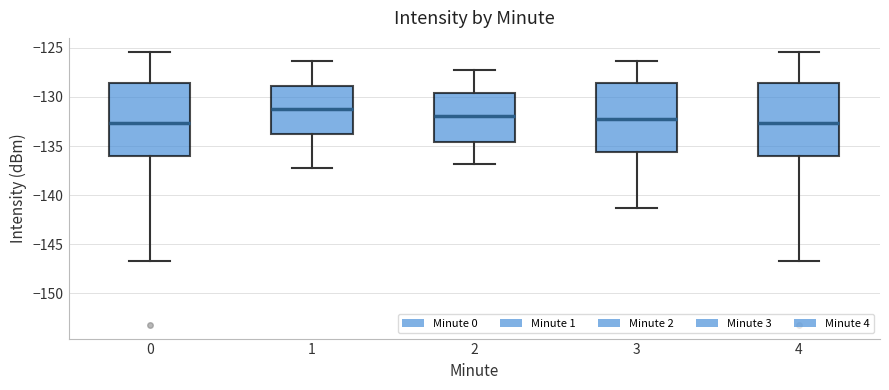

Reading left to right, read every box against the y-axis: the position of its median line, the range the box covers, and the ends of its whiskers. The values are not printed on the chart, so give them approximately, as read against the axis.

0: median -132.5, box -136.0 to -128.5, whiskers -146.5 to -125.5
1: median -131.0, box -134.0 to -129.0, whiskers -137.0 to -126.5
2: median -132.0, box -134.5 to -129.5, whiskers -137.0 to -127.5
3: median -132.0, box -135.5 to -128.5, whiskers -141.5 to -126.5
4: median -132.5, box -136.0 to -128.5, whiskers -146.5 to -125.5